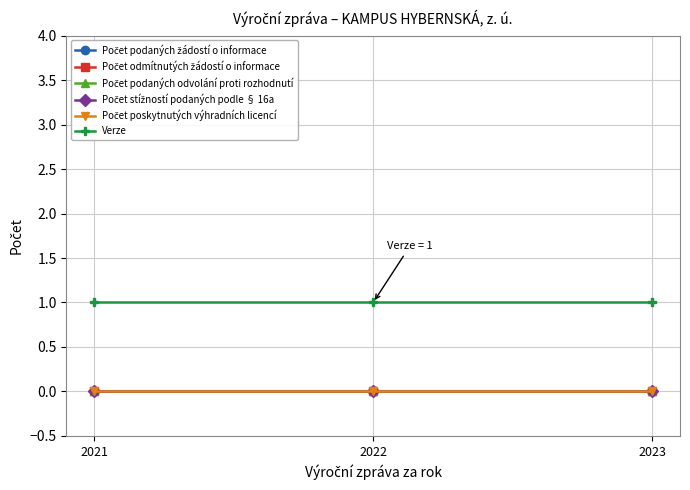

Reading left to right, what are all the values shown in this chart?

Počet podaných žádostí o informace: 2021=0	2022=0	2023=0
Počet odmítnutých žádostí o informace: 2021=0	2022=0	2023=0
Počet podaných odvolání proti rozhodnutí: 2021=0	2022=0	2023=0
Počet stížností podaných podle § 16a: 2021=0	2022=0	2023=0
Počet poskytnutých výhradních licencí: 2021=0	2022=0	2023=0
Verze: 2021=1	2022=1	2023=1